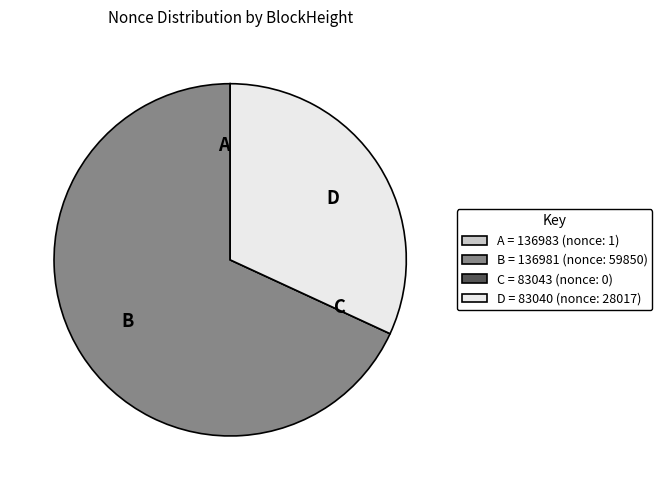

Is there any slice that represents more than half of the pie?

Yes